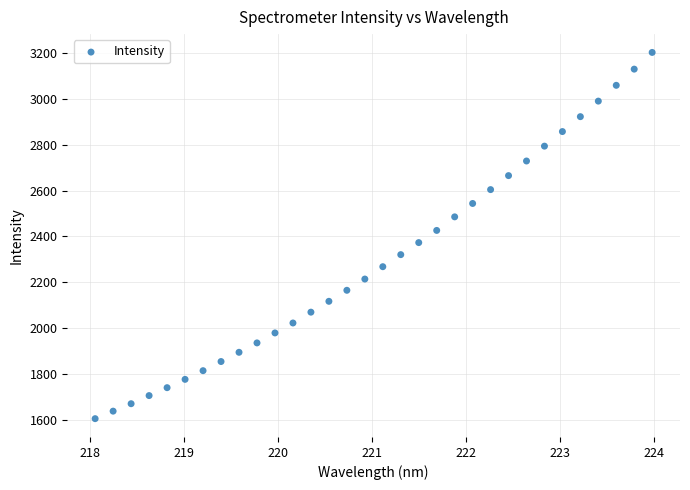

What is the range of Y values (max minus min)?

1598.4